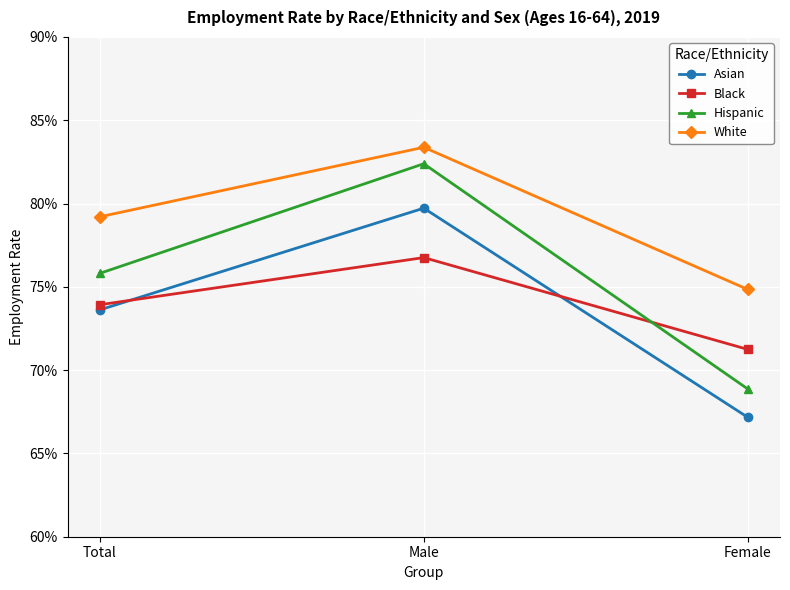

What are all the series names shown in the legend?

Asian, Black, Hispanic, White